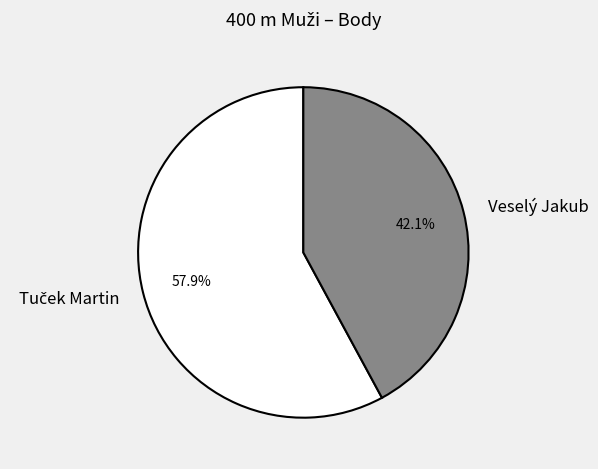

How much of the chart is everything except Veselý Jakub?

57.9%